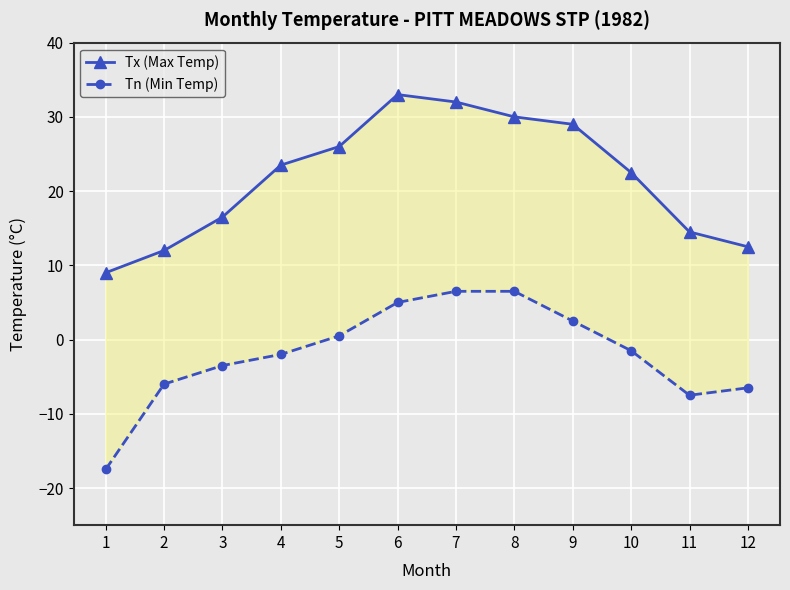

At how many categories does at least one series exceed 26?

4